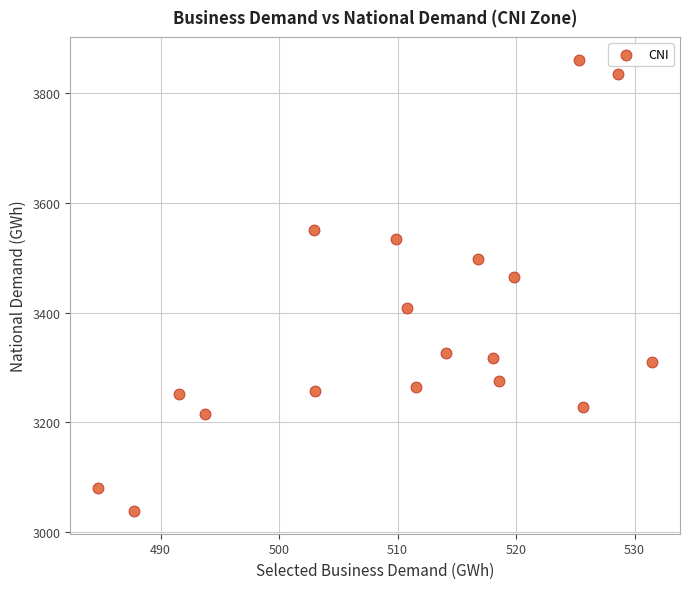

What is the range of Y values (max minus min)?

824.0